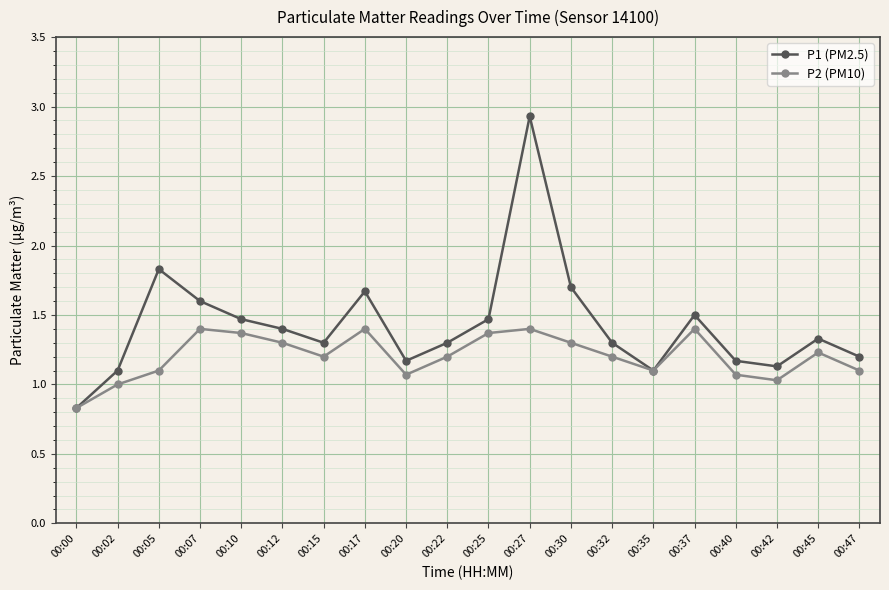

What is the total value across all series at 00:30?

3.0